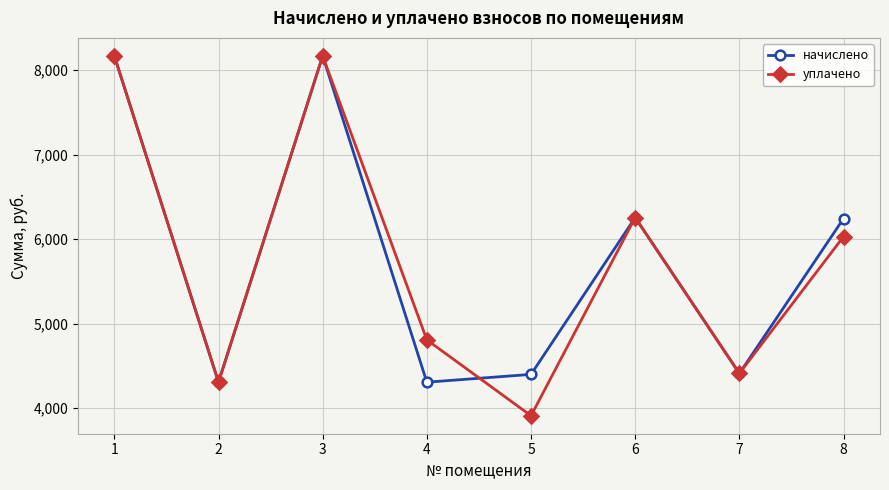

Count the number of data series in this chart.

2